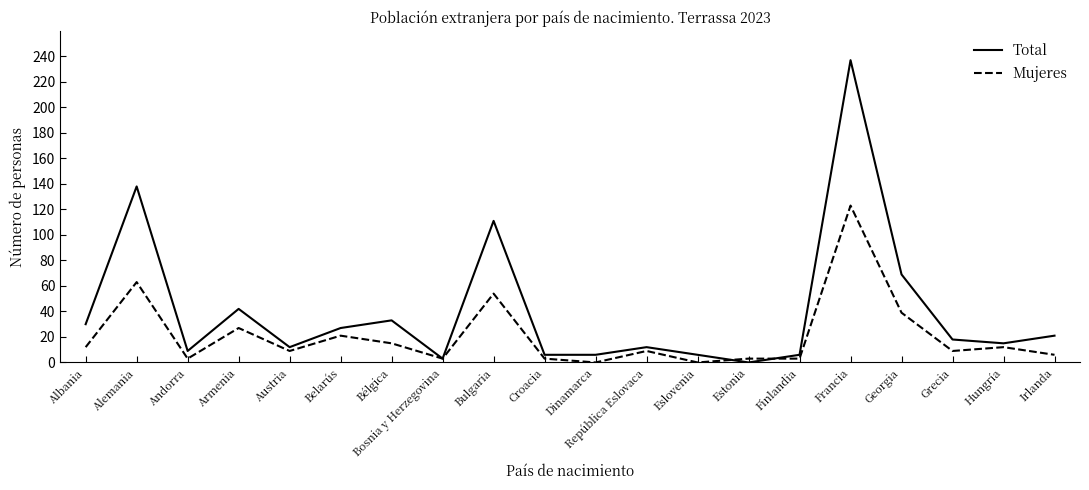

Which series ends up on top after the final intersection of Mujeres and Total?

Total